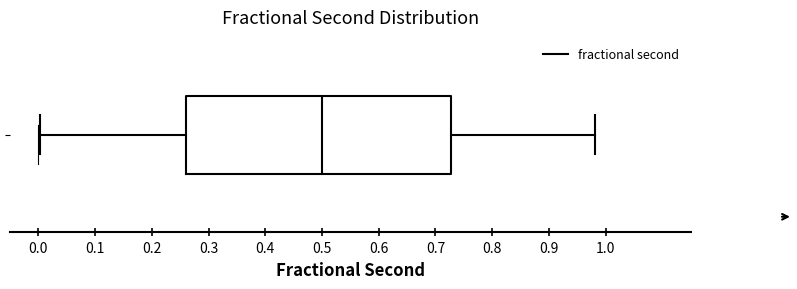

Transcribe this box plot: give where the median line is, the range the box spans, and where the two whiskers end, as read against the x-axis. The values are not printed on the chart, so give them approximately, as read against the axis.

median 0.50, box 0.26 to 0.73, whiskers 0.00 to 0.98